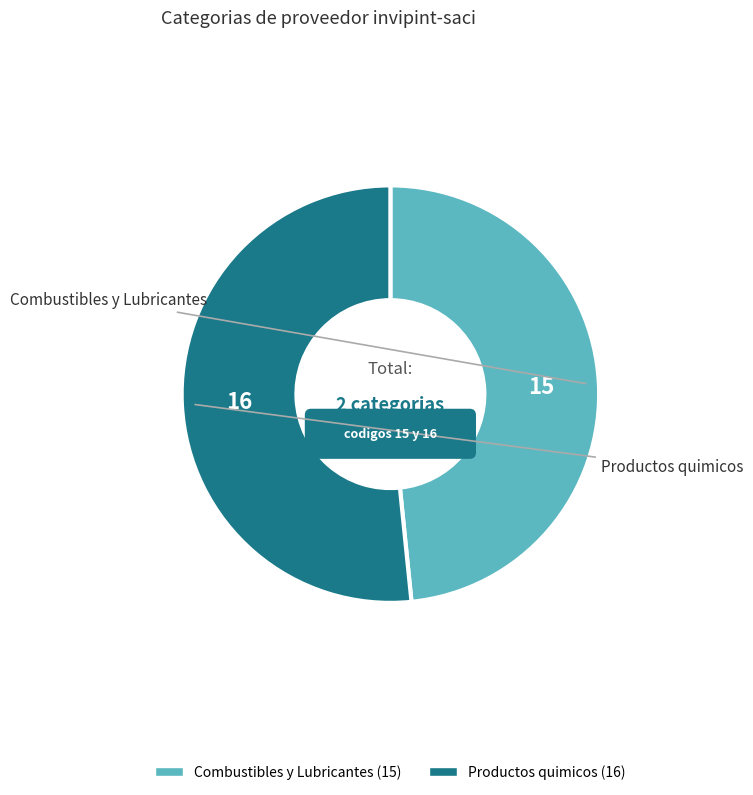

How many slices are in this pie chart?

2